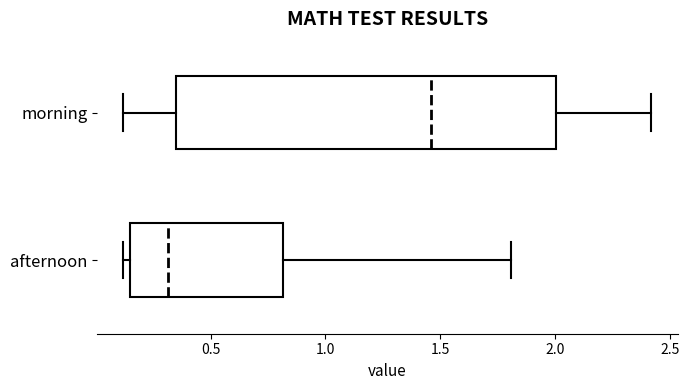

Comparing the boxes themselves (not the whiskers), which one is the widest?

morning